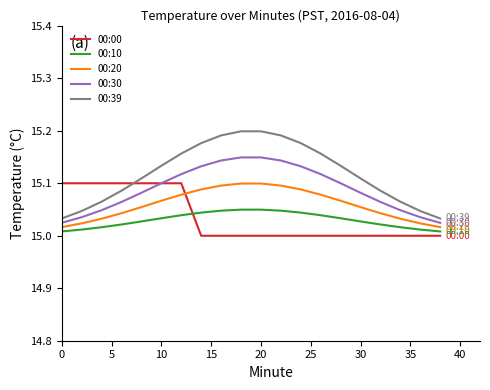

How many times do 00:20 and 00:00 cross each other?

1